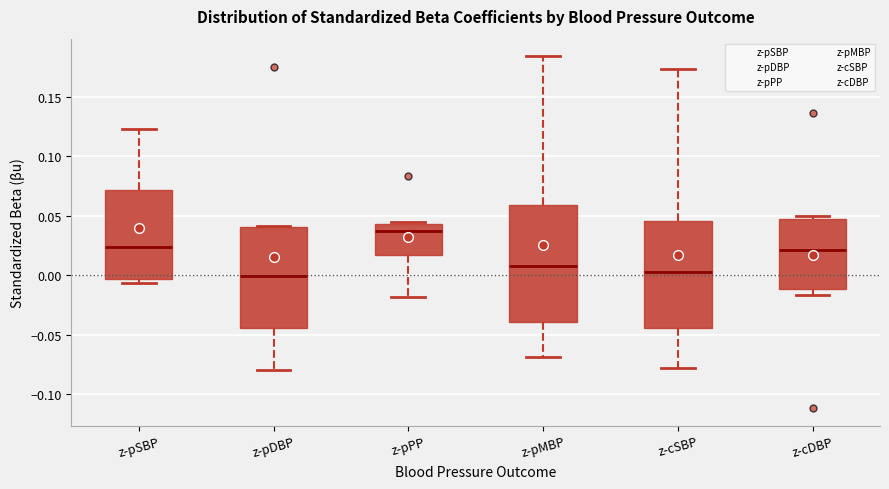

Reading left to right, read every box against the y-axis: the position of its median line, the range the box covers, and the ends of its whiskers. The values are not printed on the chart, so give them approximately, as read against the axis.

z-pSBP: median 0.025, box -0.005 to 0.070, whiskers -0.005 (just below the box's lower edge) to 0.125
z-pDBP: median 0.000, box -0.045 to 0.040, whiskers -0.080 to 0.040
z-pPP: median 0.035, box 0.015 to 0.045, whiskers -0.020 to 0.045
z-pMBP: median 0.010, box -0.040 to 0.060, whiskers -0.070 to 0.185
z-cSBP: median 0.005, box -0.045 to 0.045, whiskers -0.080 to 0.175
z-cDBP: median 0.020, box -0.010 to 0.045, whiskers -0.015 to 0.050